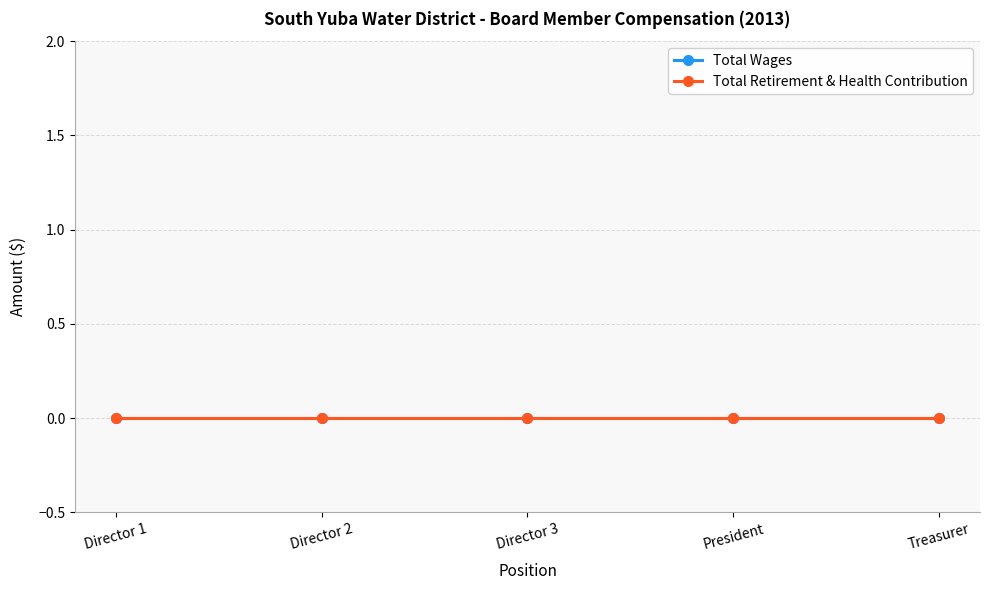

Which series has the largest range (max minus min)?

TotalWages